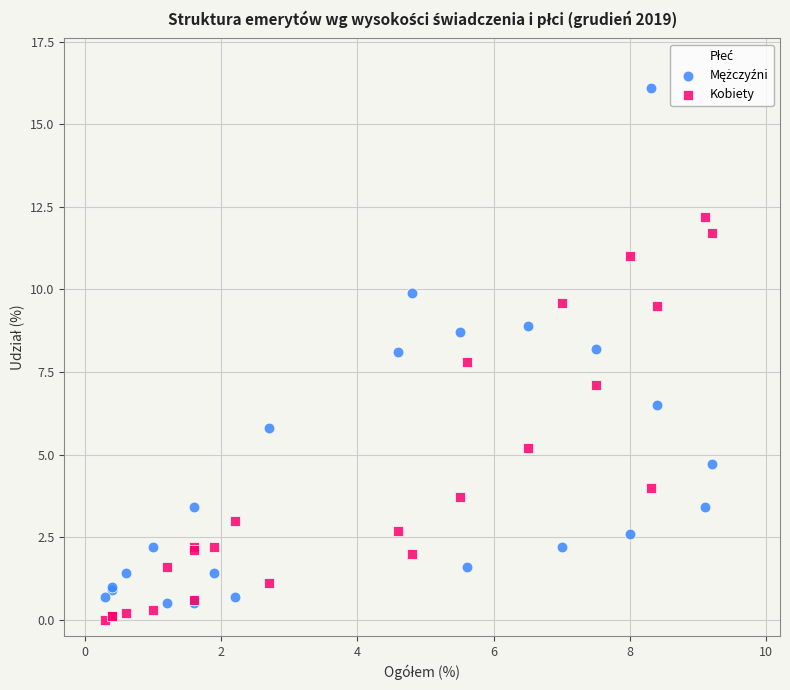

What is the X range (max minus min) for the scatter plot?

8.9